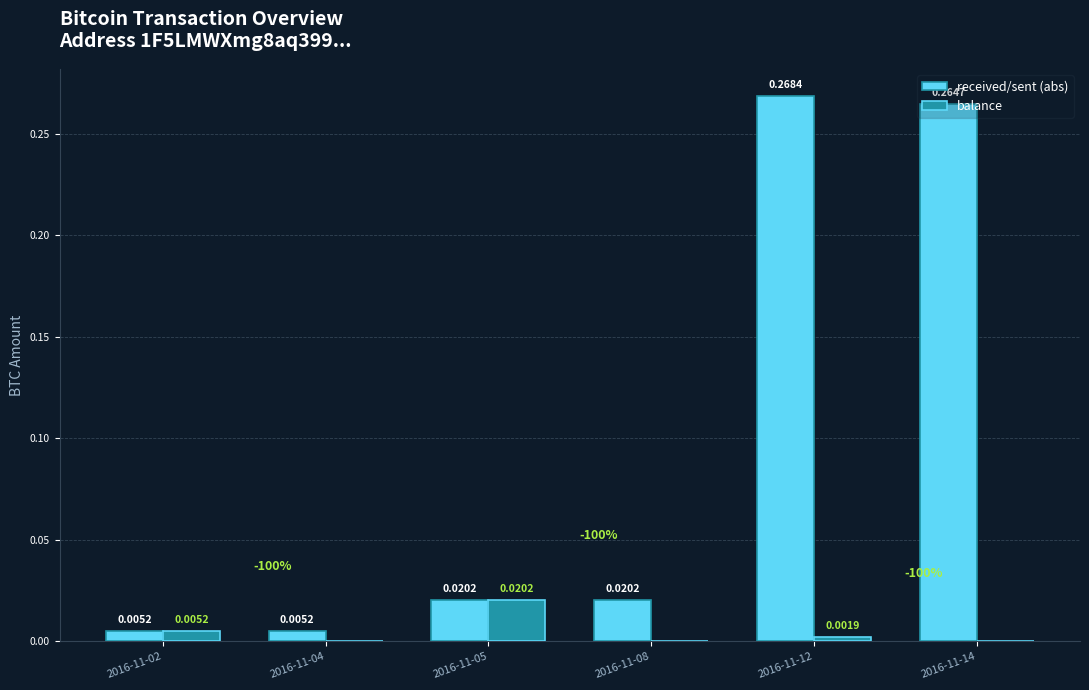

Which series has the largest total across all categories?

received/sent (abs)